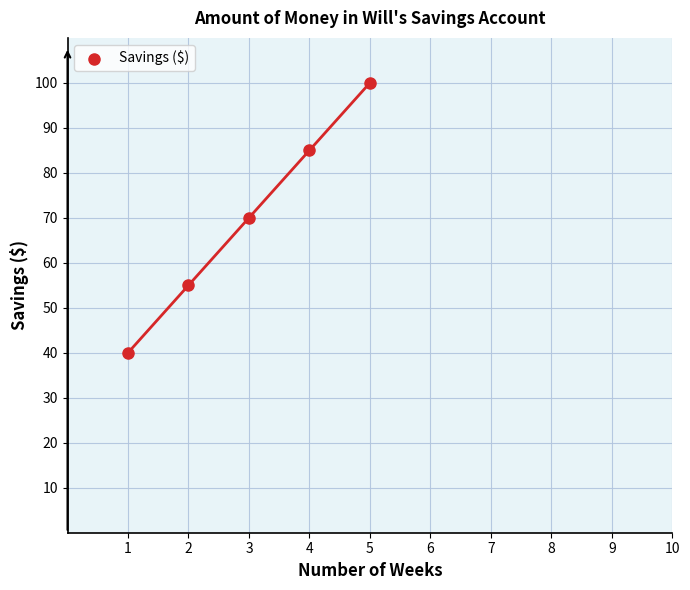

What is the range of X values (max minus min)?

4